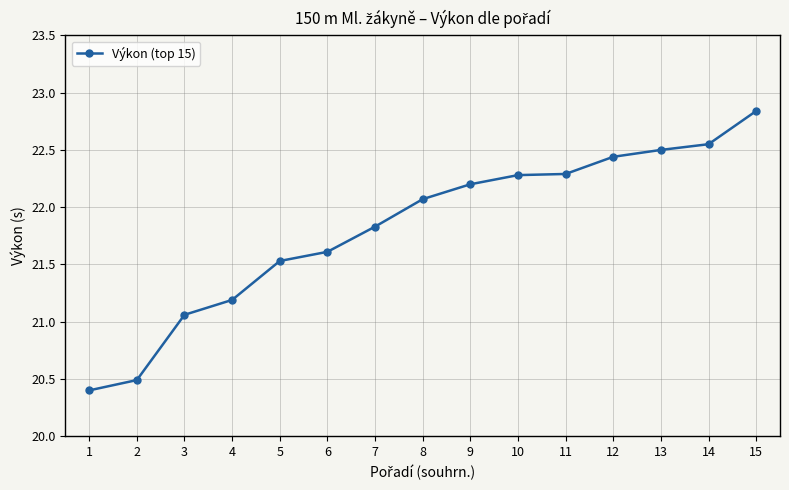

Which category has the lowest value across all series?

1